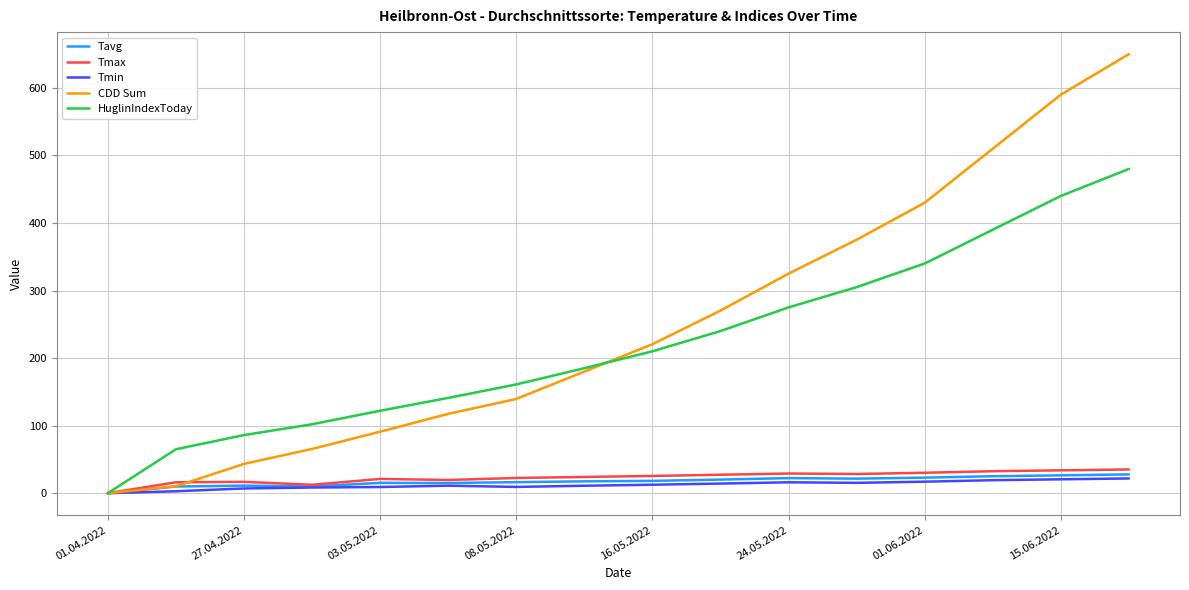

Which series has the largest range (max minus min)?

CDD Sum